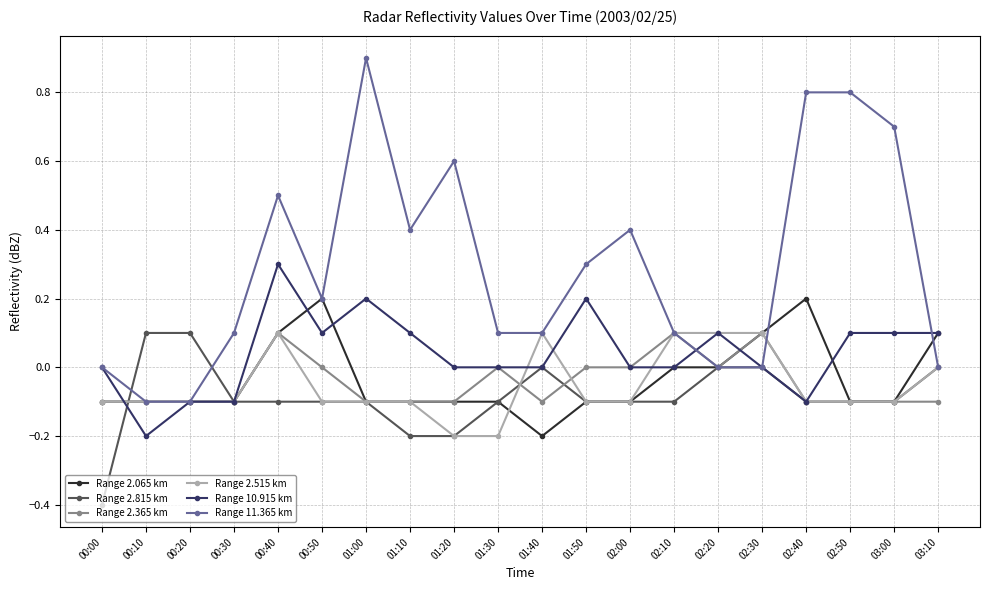

True or false: Range 2.515 km has more than 0 interior local peaks.

True